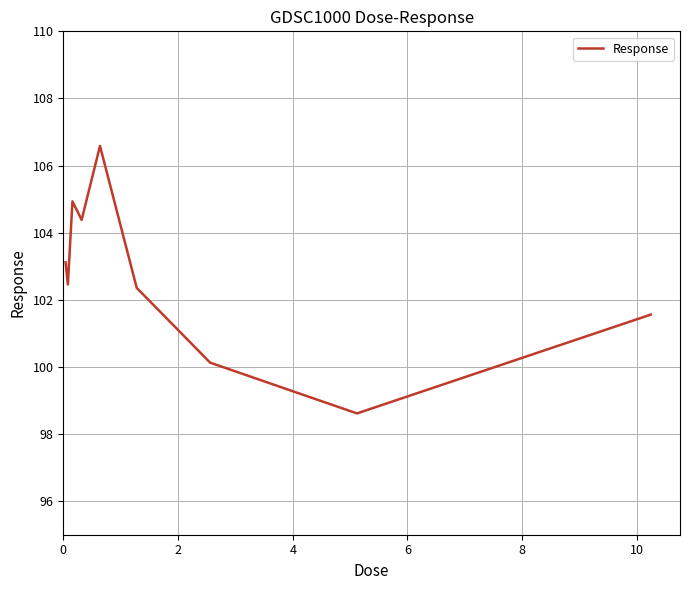

What is the difference between the maximum and minimum values?

8.0